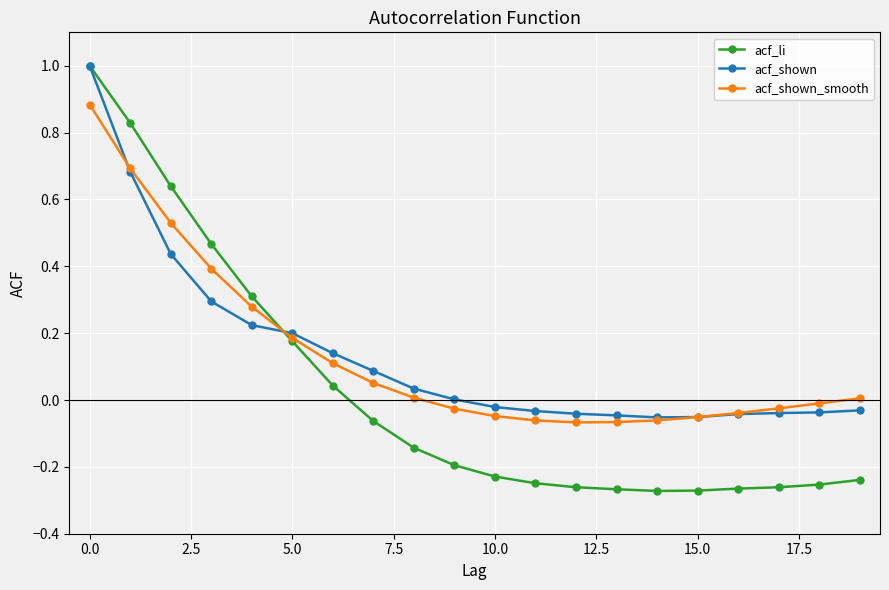

True or false: acf_shown_smooth has more than 2 points higher than both neighbors.

False